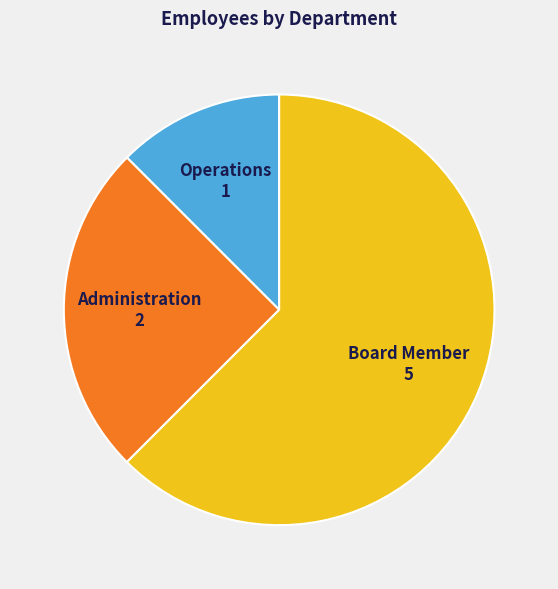

Which category accounts for the majority?

Board Member